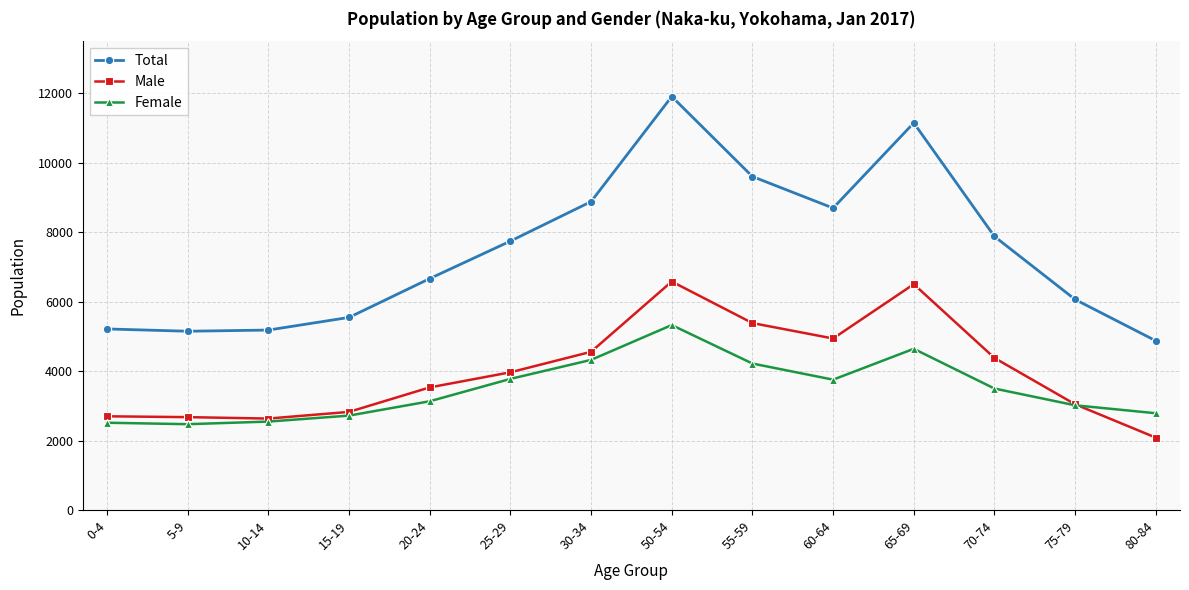

True or false: Male has more than 0 points higher than both neighbors.

True